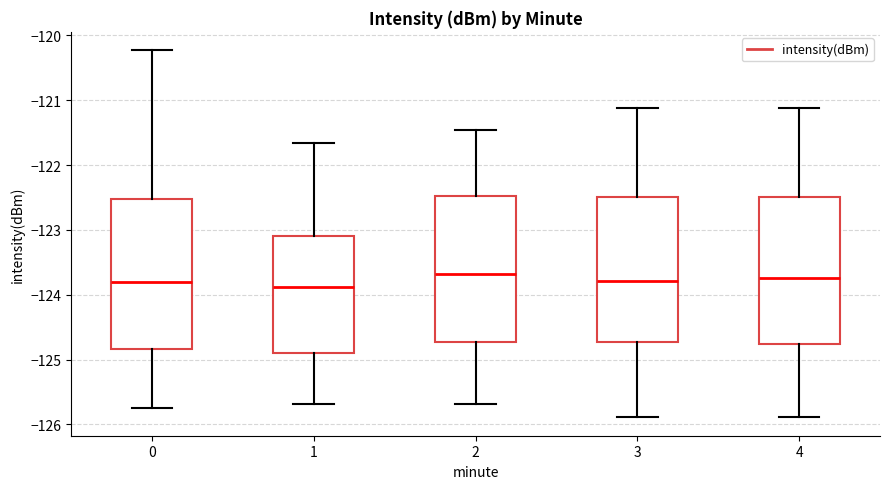

Reading left to right, read every box against the y-axis: the position of its median line, the range the box covers, and the ends of its whiskers. The values are not printed on the chart, so give them approximately, as read against the axis.

0: median -123.8, box -124.8 to -122.5, whiskers -125.8 to -120.2
1: median -123.9, box -124.9 to -123.1, whiskers -125.7 to -121.7
2: median -123.7, box -124.7 to -122.5, whiskers -125.7 to -121.5
3: median -123.8, box -124.7 to -122.5, whiskers -125.9 to -121.1
4: median -123.7, box -124.8 to -122.5, whiskers -125.9 to -121.1